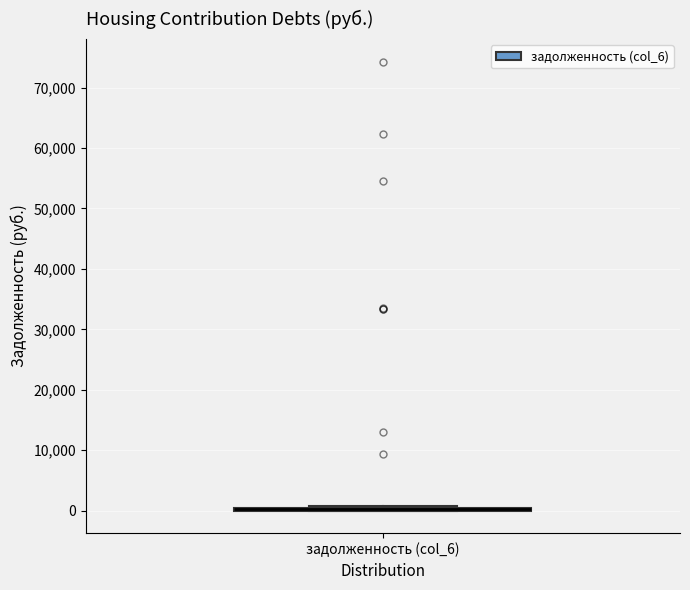

Where is the upper edge of the box for задолженность (col_6) on the y-axis? The values are not printed on the chart, so give them approximately, as read against the axis.

1000